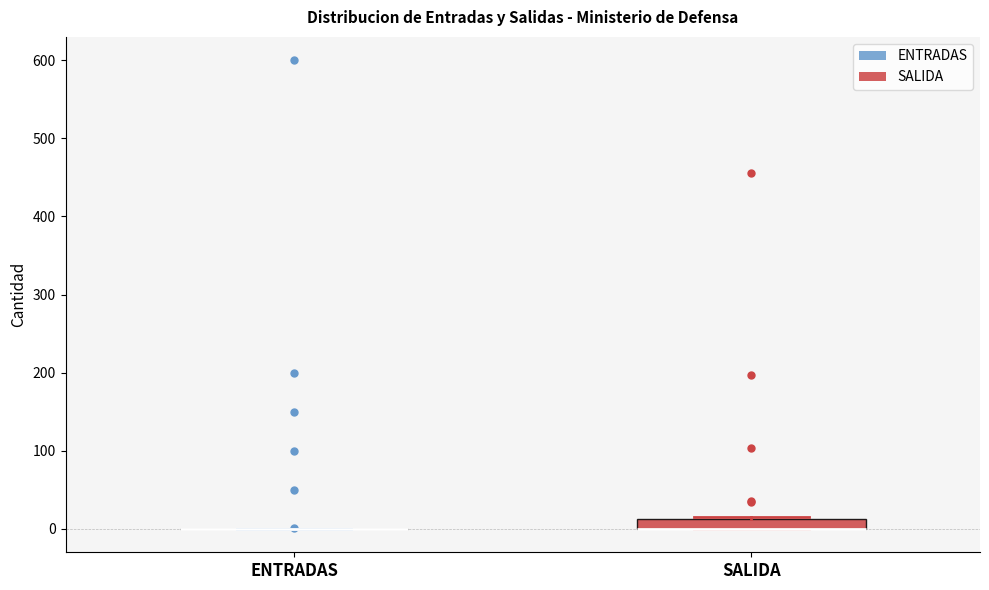

Where is the lower edge of the box for SALIDA on the y-axis? The values are not printed on the chart, so give them approximately, as read against the axis.

0